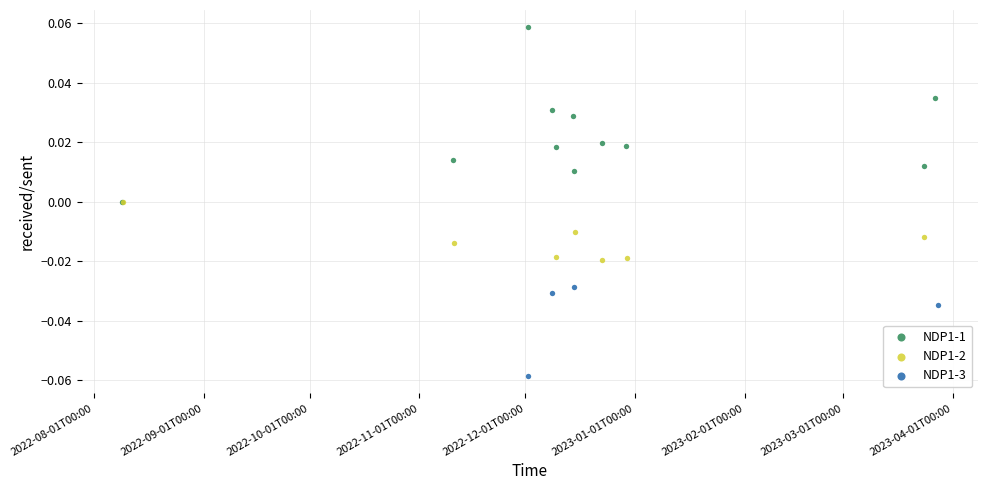

Which series contains the highest Y value?

NDP1-1